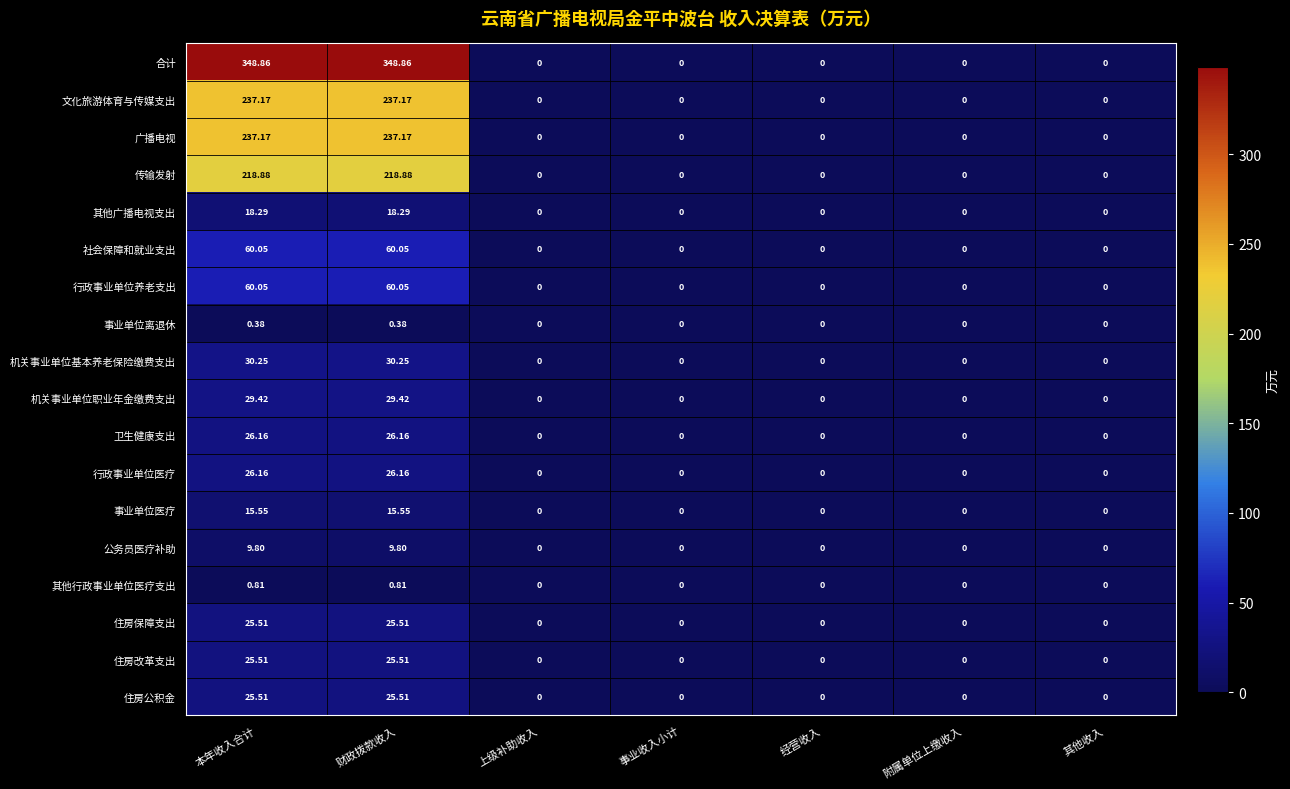

Which series has the largest range (max minus min)?

合计